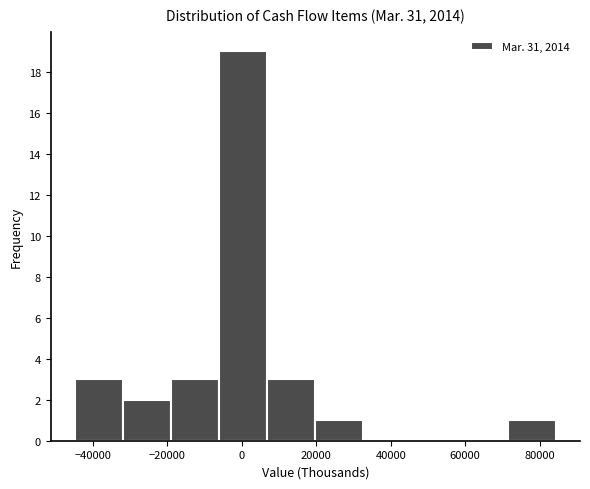

Reading left to right, transcribe this chart: for each bar, give the range it covers on the x-axis and its height. Neither the bar edges nor the heights are printed on the chart, so give them approximately, as read against the axes.

-44000 to -32000: 3
-32000 to -20000: 2
-20000 to -6000: 3
-6000 to 6000: 19
6000 to 20000: 3
20000 to 32000: 1
32000 to 46000: 0
46000 to 58000: 0
58000 to 72000: 0
72000 to 84000: 1